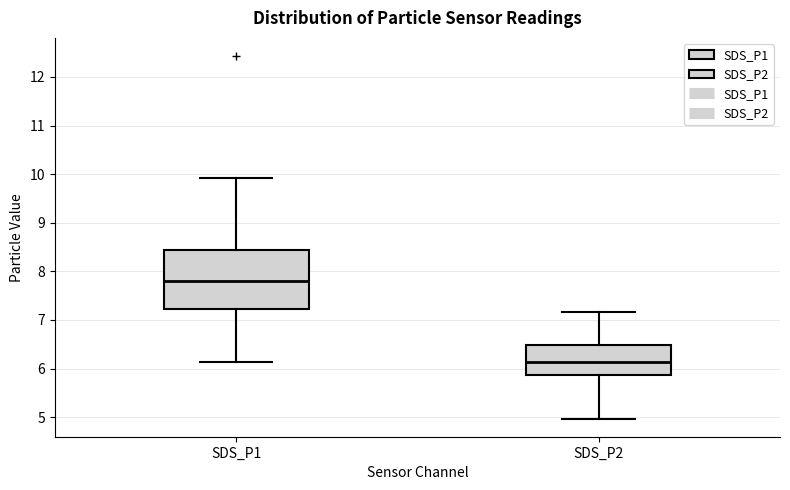

Which box's median line is the highest?

SDS_P1